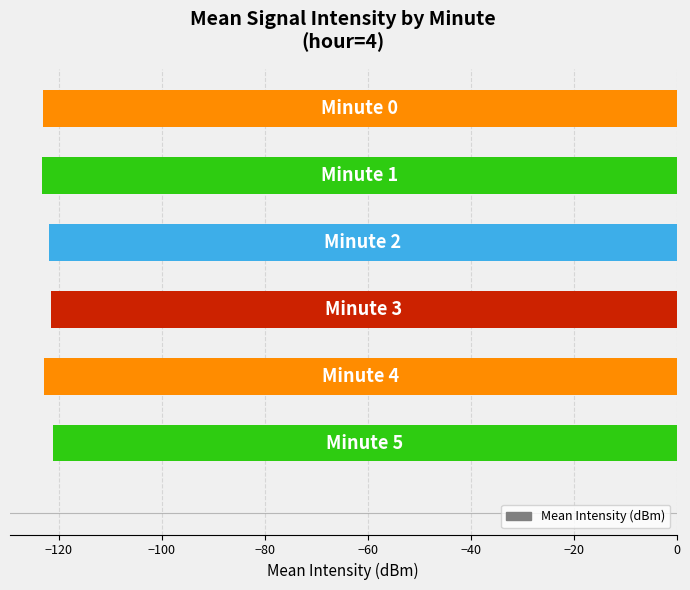

What is the difference between the second highest and second lowest values?

1.5